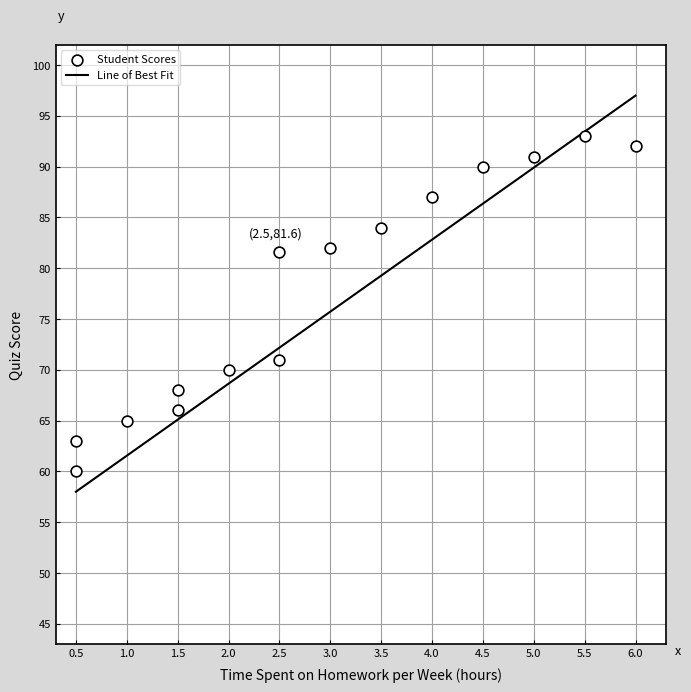

What is the range of Y values (max minus min)?

33.0